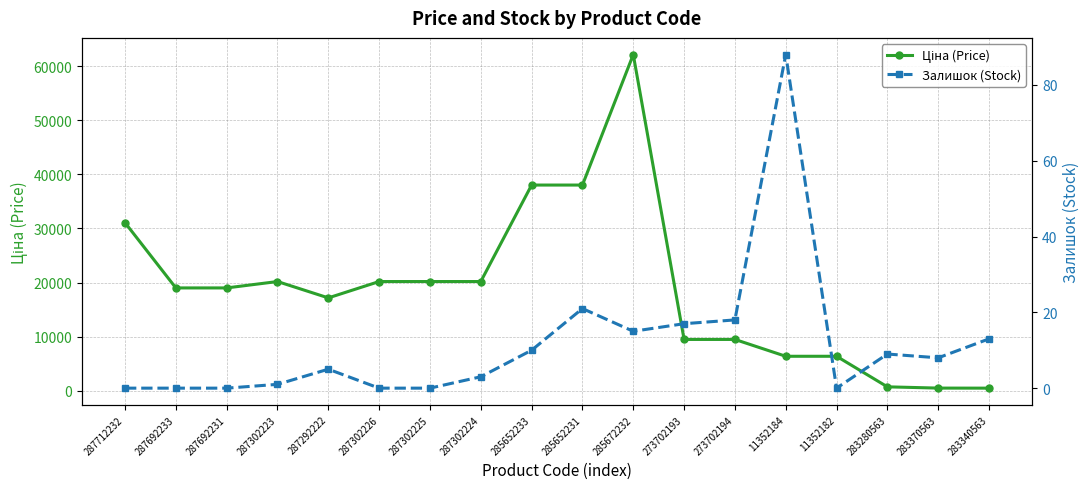

Which series changed the most between 285652231 and 283280563?

Ціна (Price)